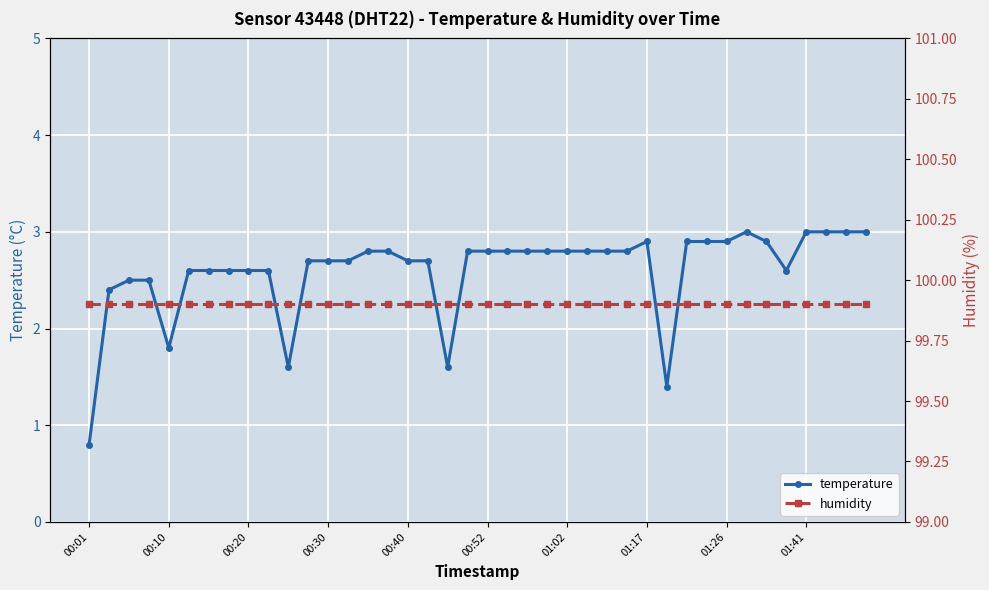

What is the highest value of the temperature series?

3.0